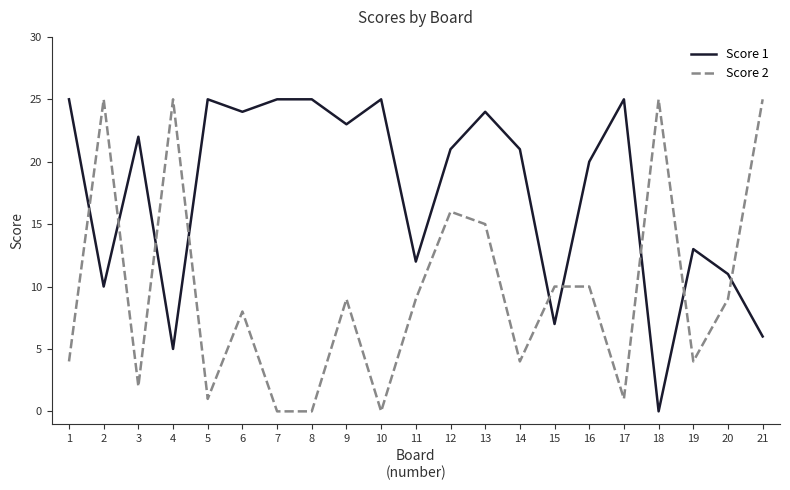

Count the number of data series in this chart.

2